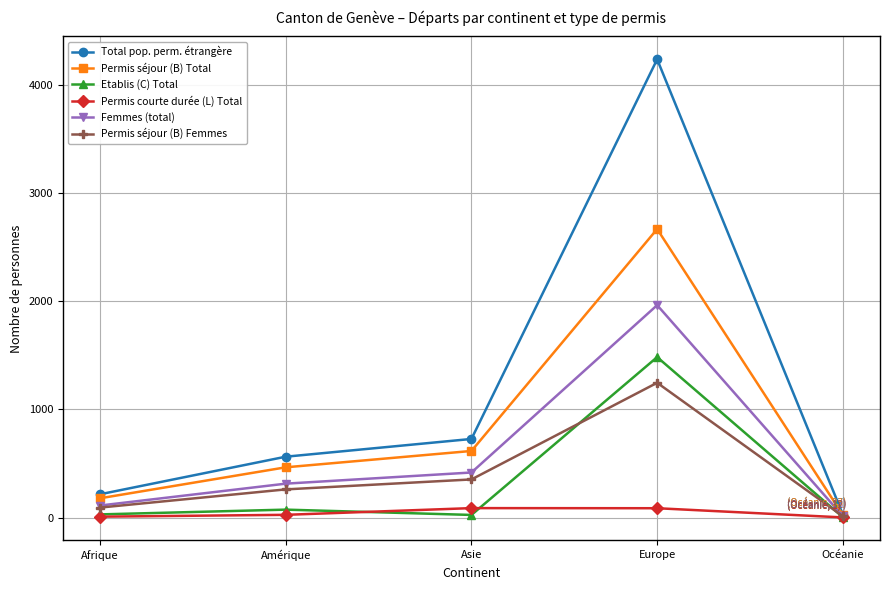

Which series has the widest spread of values?

Total pop. perm. étrangère